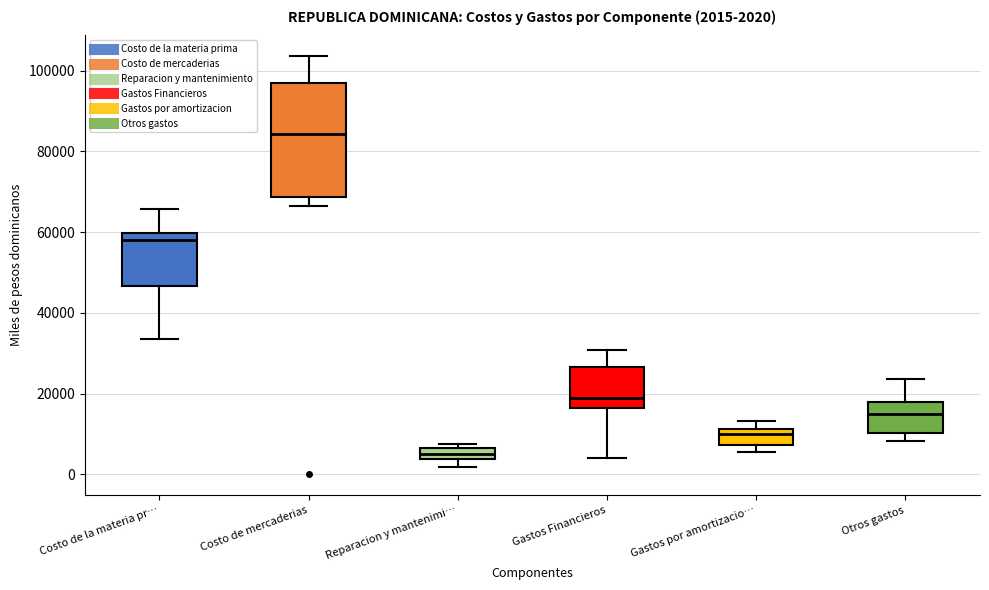

Comparing the boxes themselves (not the whiskers), which one is the tallest?

Costo de mercaderias